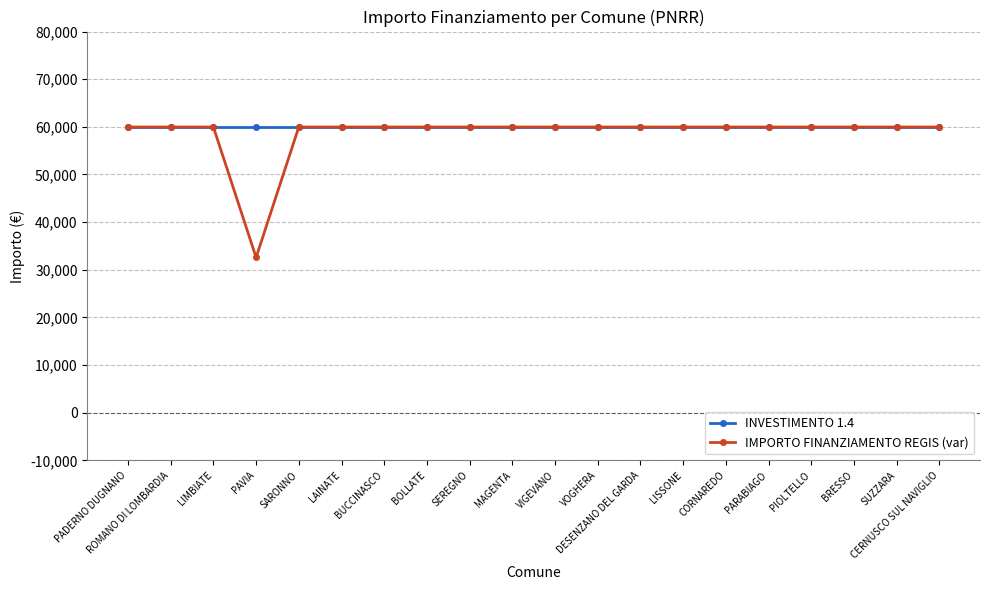

Is this an area chart (filled region under the line)?

No